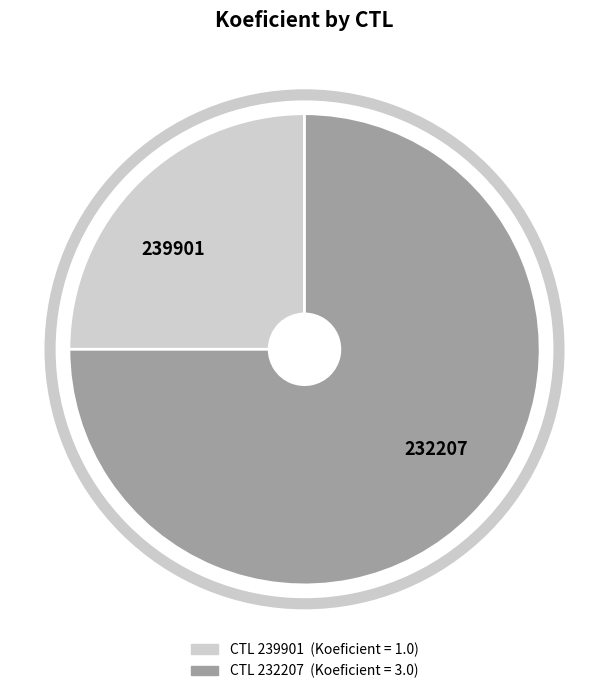

Is there any slice that represents more than half of the pie?

Yes